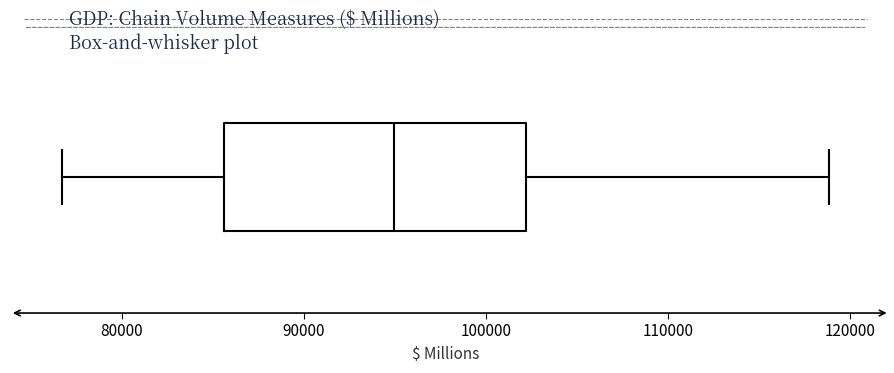

Transcribe this box plot: give where the median line is, the range the box spans, and where the two whiskers end, as read against the x-axis. The values are not printed on the chart, so give them approximately, as read against the axis.

median 95000, box 86000 to 102000, whiskers 77000 to 119000